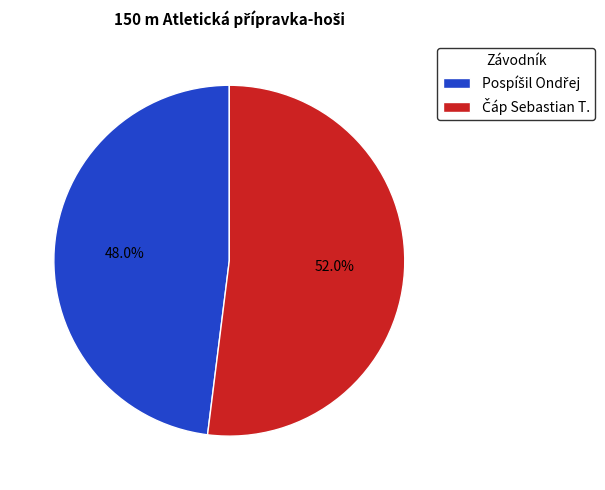

Is there a majority slice in this chart?

Yes